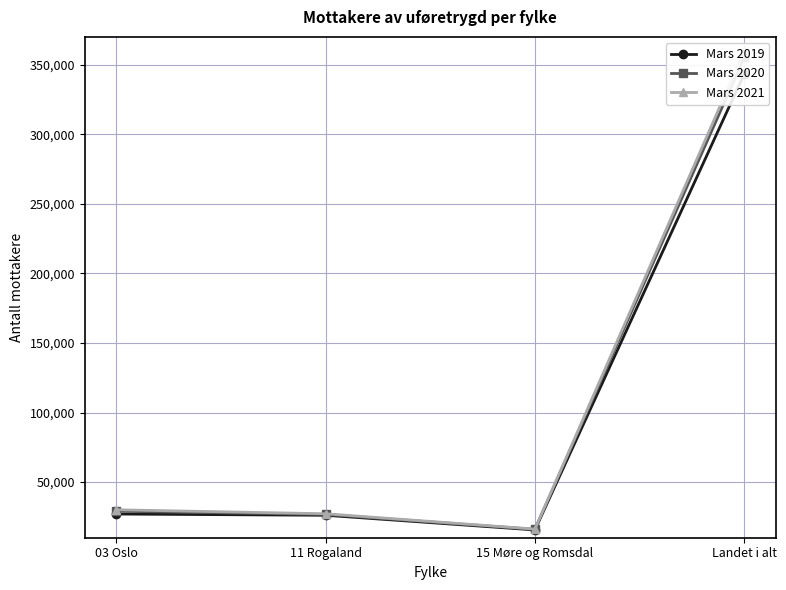

Does the chart display data point markers on the line(s)?

Yes